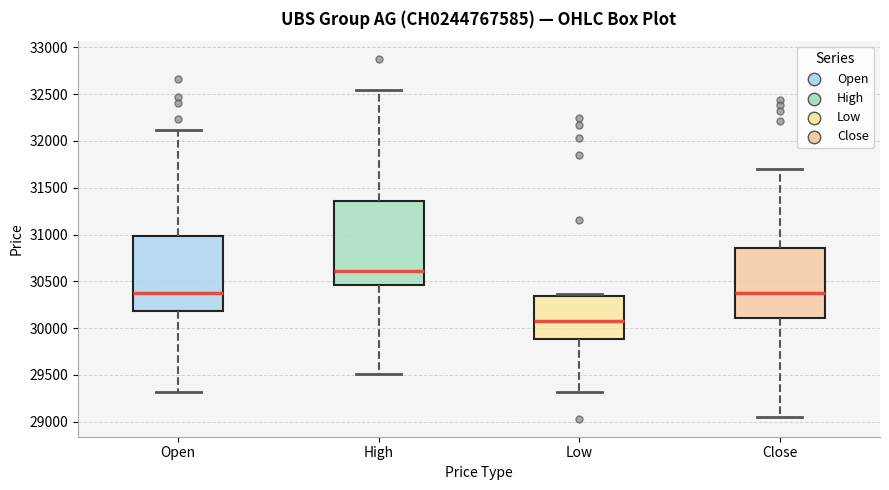

Comparing the boxes themselves (not the whiskers), which one is the tallest?

High